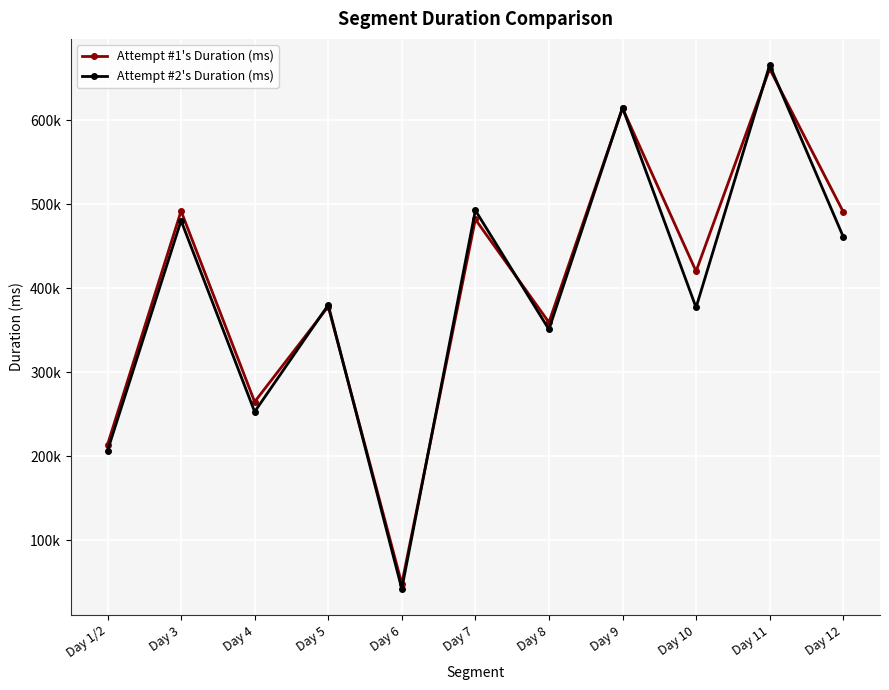

Between which two adjacent categories do Attempt #2's Duration (ms) and Attempt #1's Duration (ms) first intersect?

Day 4 and Day 5